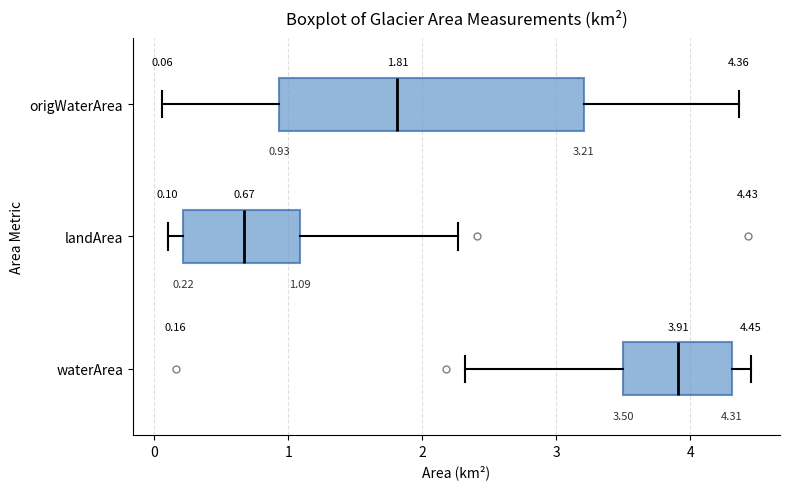

Comparing the boxes themselves (not the whiskers), which one is the widest?

origWaterArea